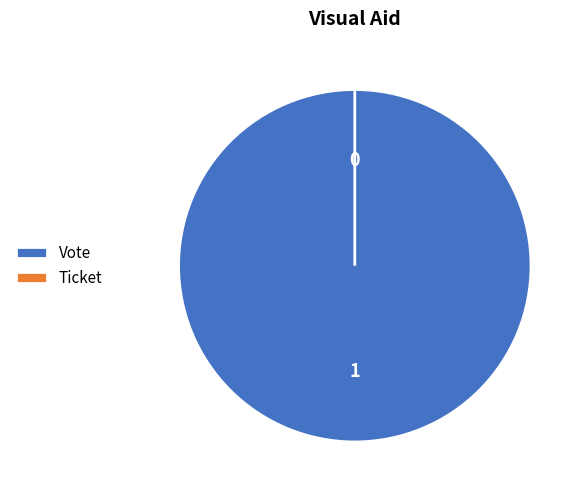

What percentage is the Vote slice, to the nearest percent?

100%